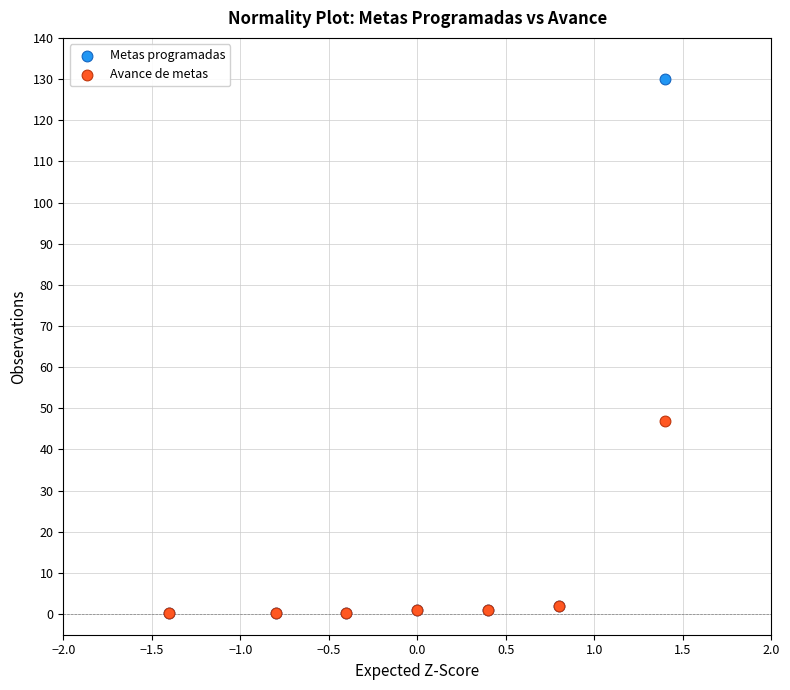

Across all series, what Y value is closest to 65?

47.0